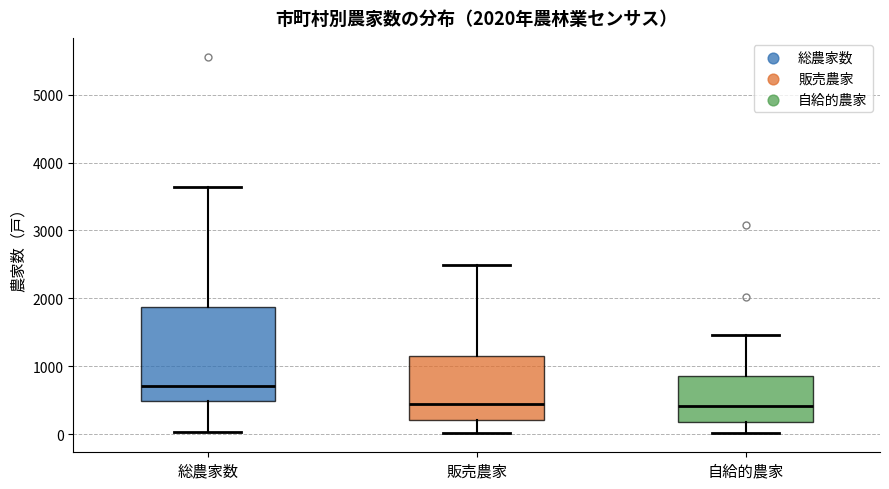

Which box has the highest median line?

総農家数